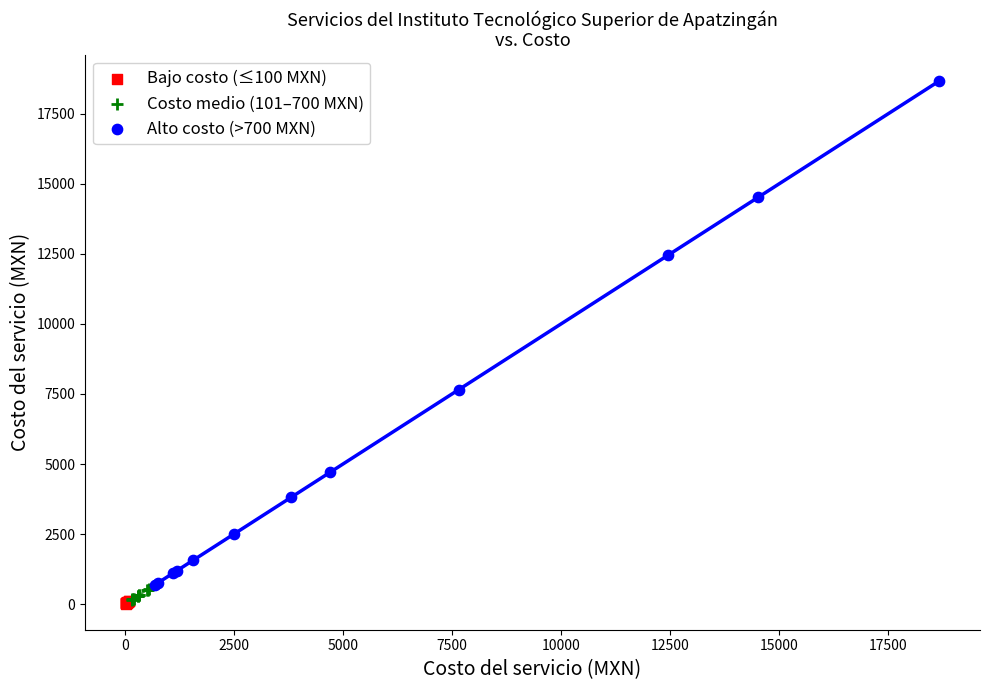

Which series reaches the maximum Y coordinate?

Alto costo (>700 MXN)